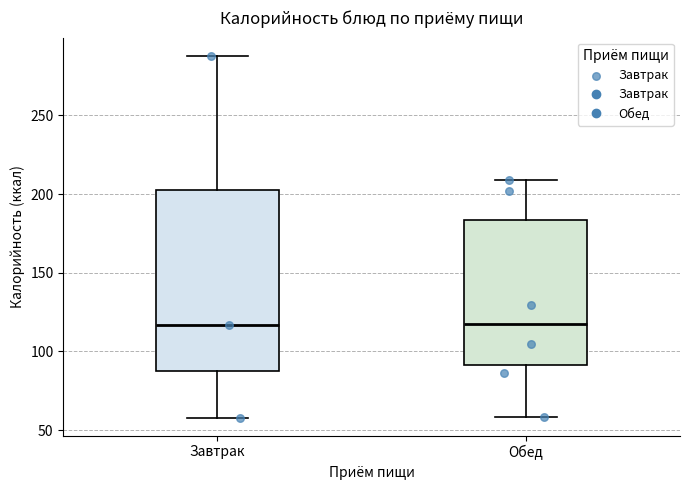

Reading left to right, transcribe this box plot: for each box, give where its median line is, the range the box spans, and where its two whiskers end, as read against the y-axis. The values are not printed on the chart, so give them approximately, as read against the axis.

Завтрак: median 115, box 85 to 200, whiskers 60 to 290
Обед: median 115, box 90 to 185, whiskers 60 to 210